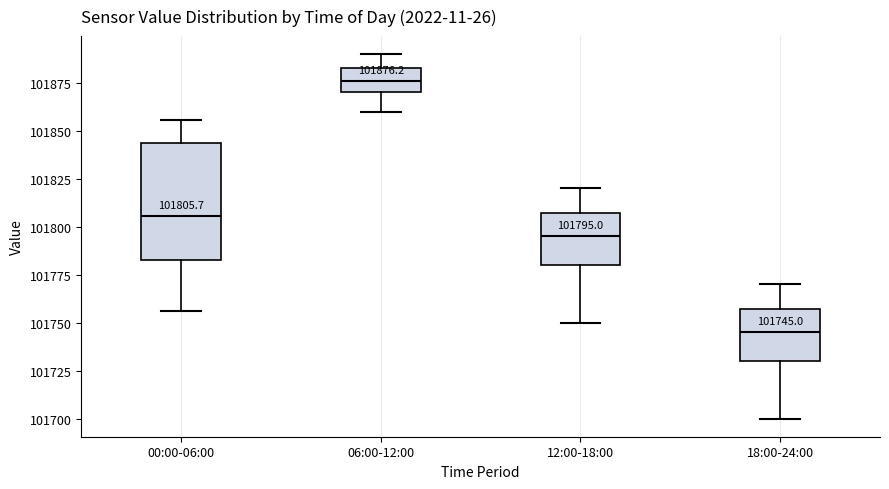

Which box has the highest median line?

06:00-12:00